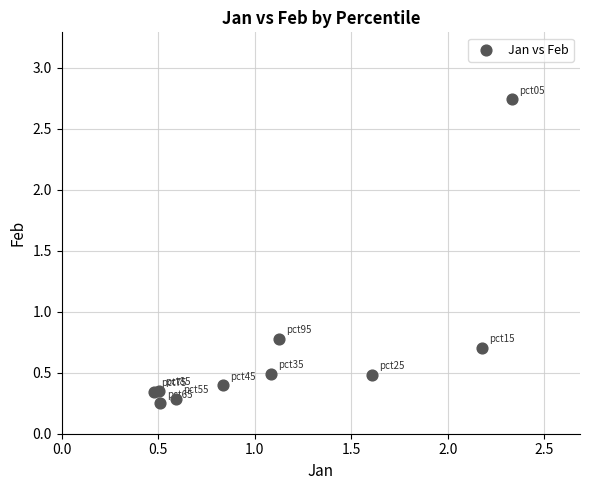

What Y value in the scatter plot is closest to 1?

0.8